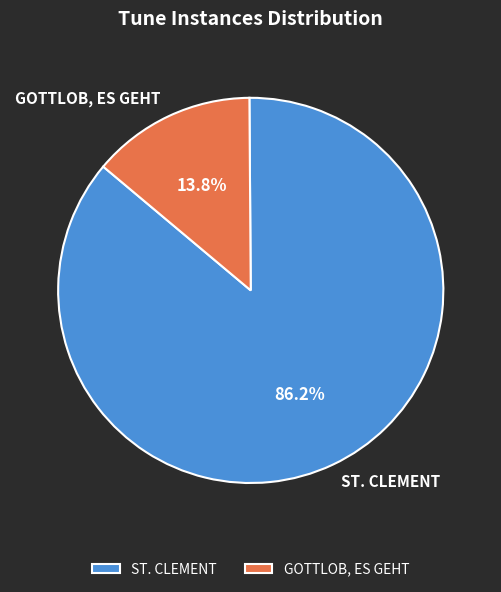

The GOTTLOB, ES GEHT slice represents 3% of the pie. True or false?

False